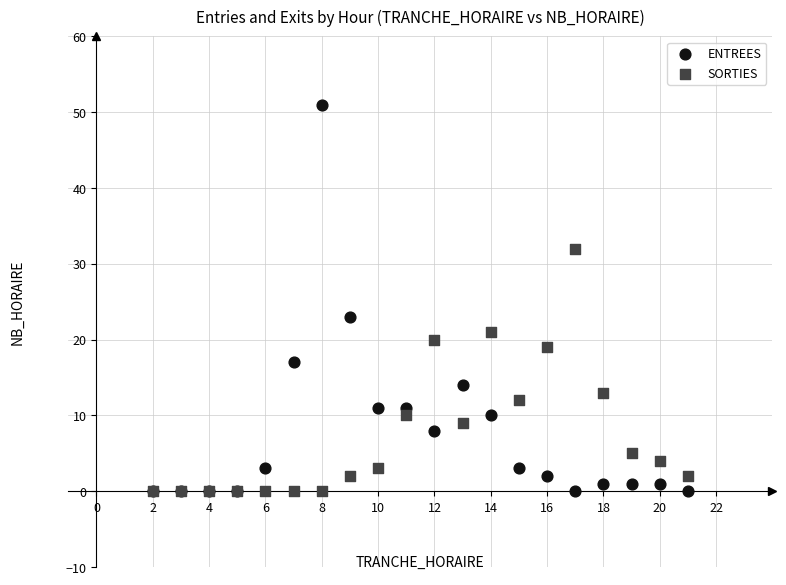

In the ENTREES series, what Y value is closest to 25?

23